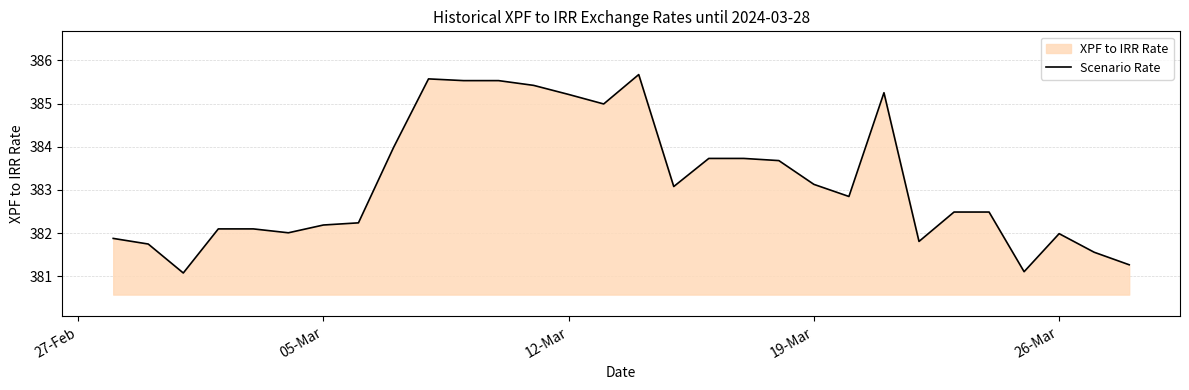

What is the maximum value shown in the chart?

385.7